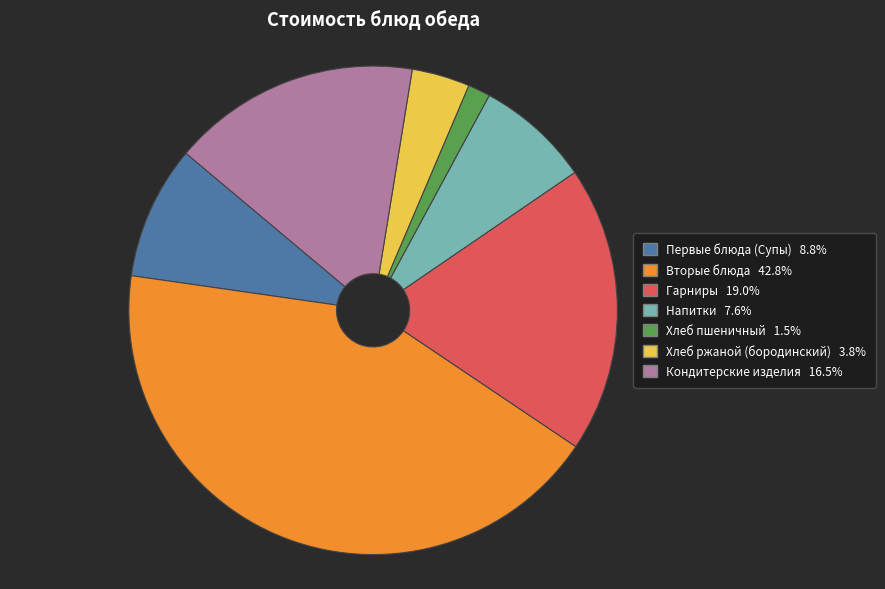

Which has a higher value, Кондитерские изделия or Хлеб пшеничный?

Кондитерские изделия